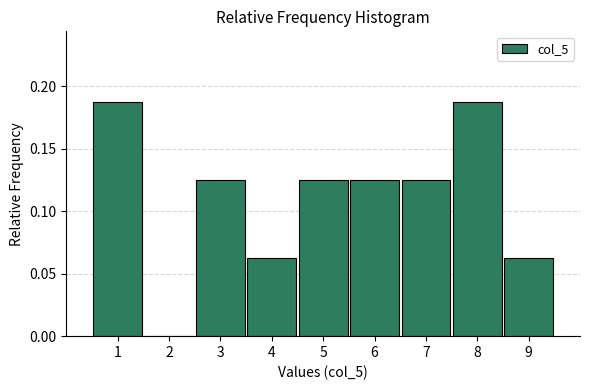

Reading left to right, transcribe this chart: for each bar, give the range it covers on the x-axis and its height. The values are not printed on the chart, so give them approximately, as read against the axis.

0.5 to 1.5: 0.190
1.5 to 2.5: 0
2.5 to 3.5: 0.125
3.5 to 4.5: 0.065
4.5 to 5.5: 0.125
5.5 to 6.5: 0.125
6.5 to 7.5: 0.125
7.5 to 8.5: 0.190
8.5 to 9.5: 0.065